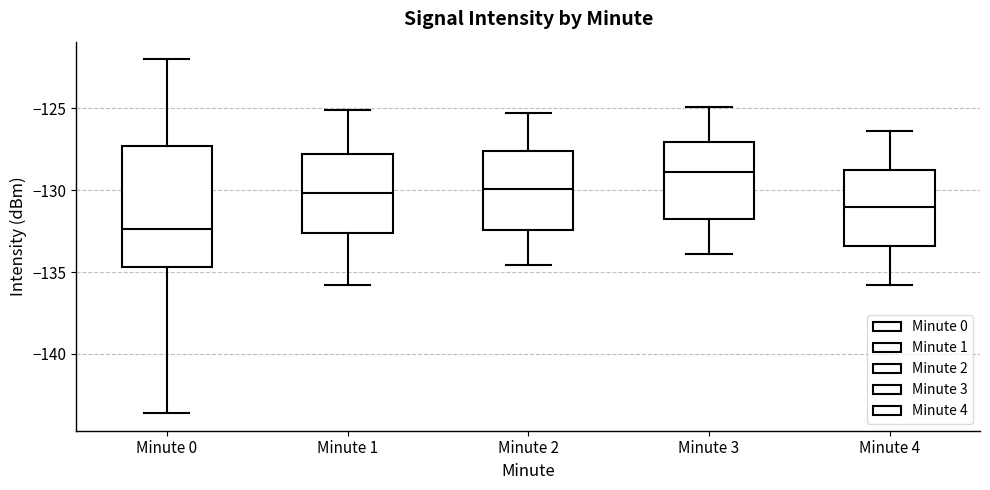

Reading left to right, read every box against the y-axis: the position of its median line, the range the box covers, and the ends of its whiskers. The values are not printed on the chart, so give them approximately, as read against the axis.

Minute 0: median -132.5, box -134.5 to -127.5, whiskers -143.5 to -122.0
Minute 1: median -130.0, box -132.5 to -128.0, whiskers -136.0 to -125.0
Minute 2: median -130.0, box -132.5 to -127.5, whiskers -134.5 to -125.5
Minute 3: median -129.0, box -131.5 to -127.0, whiskers -134.0 to -125.0
Minute 4: median -131.0, box -133.5 to -128.5, whiskers -136.0 to -126.5